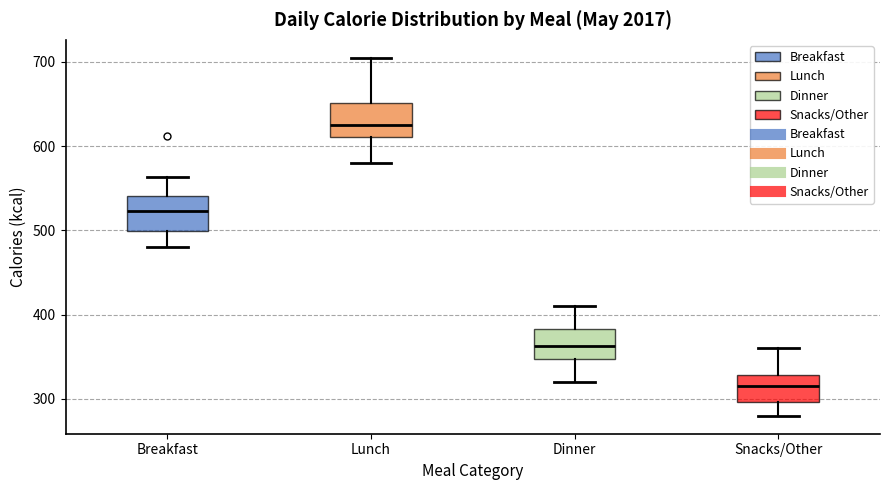

Where is the lower edge of the box for Breakfast on the y-axis? The values are not printed on the chart, so give them approximately, as read against the axis.

500